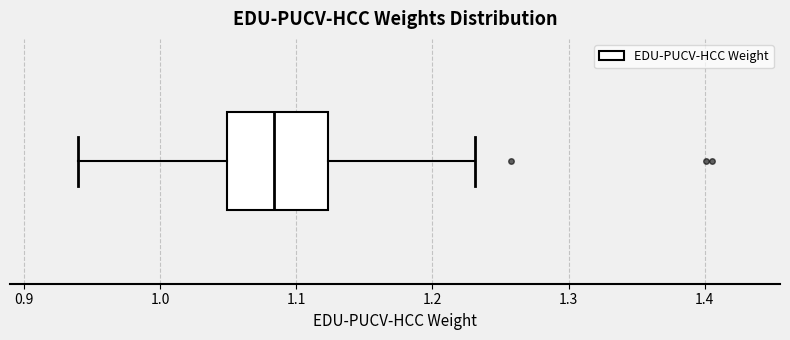

Transcribe this box plot: give where the median line is, the range the box spans, and where the two whiskers end, as read against the x-axis. The values are not printed on the chart, so give them approximately, as read against the axis.

median 1.08, box 1.05 to 1.12, whiskers 0.94 to 1.23